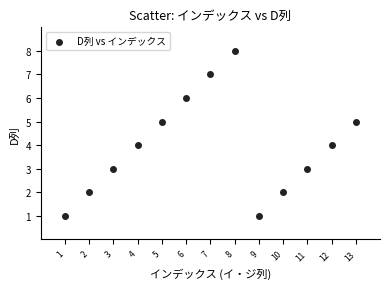

What is the range of X values (max minus min)?

12